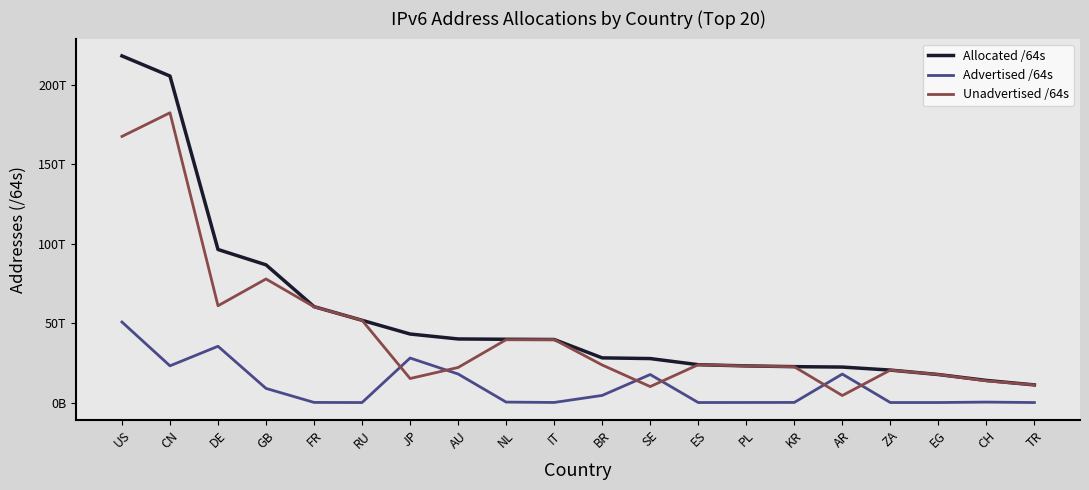

What are all the series names shown in the legend?

Allocated /64s, Advertised /64s, Unadvertised /64s